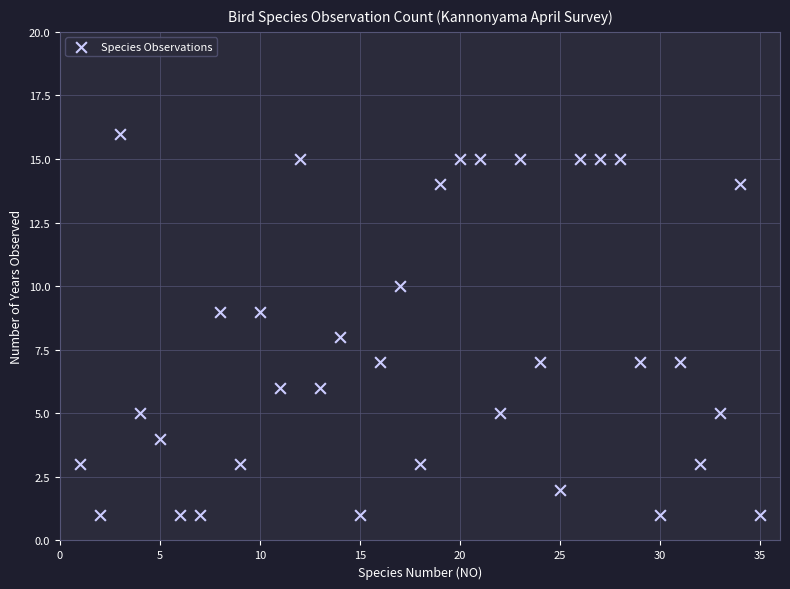

What is the range of X values (max minus min)?

34